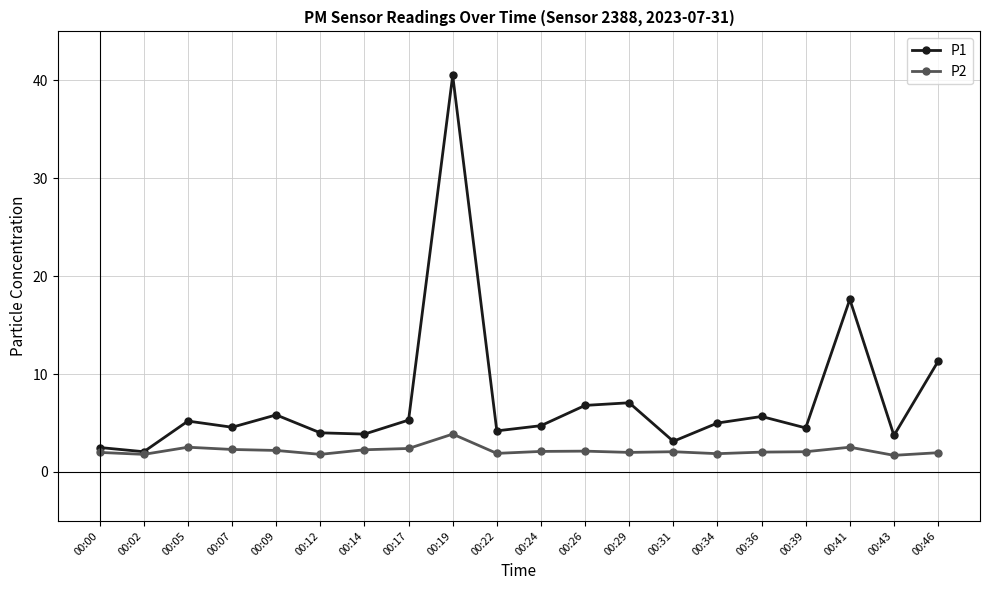

What is the total value across all series at 00:46?

13.3